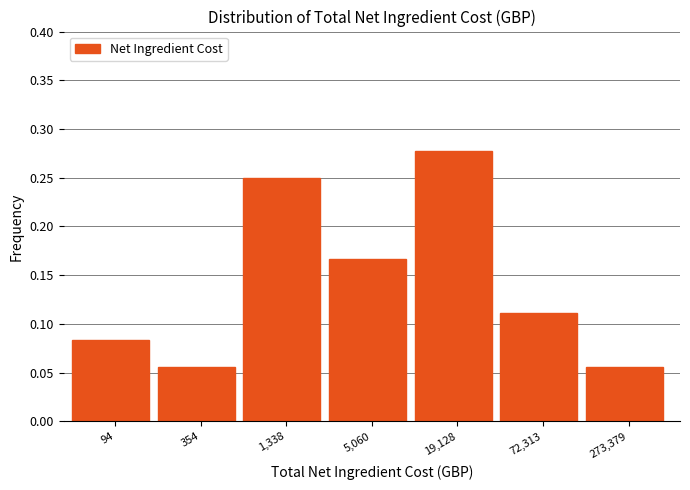

What is the sum of the values at 5,060 and 19,128?

0.4